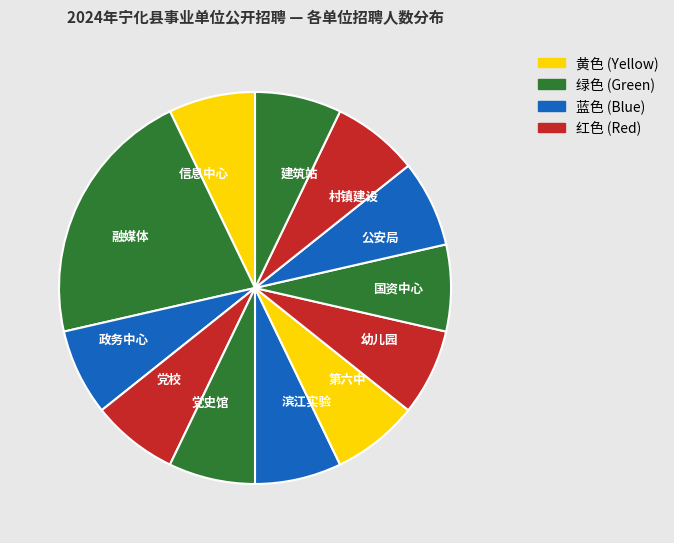

Does any single category account for the majority?

No